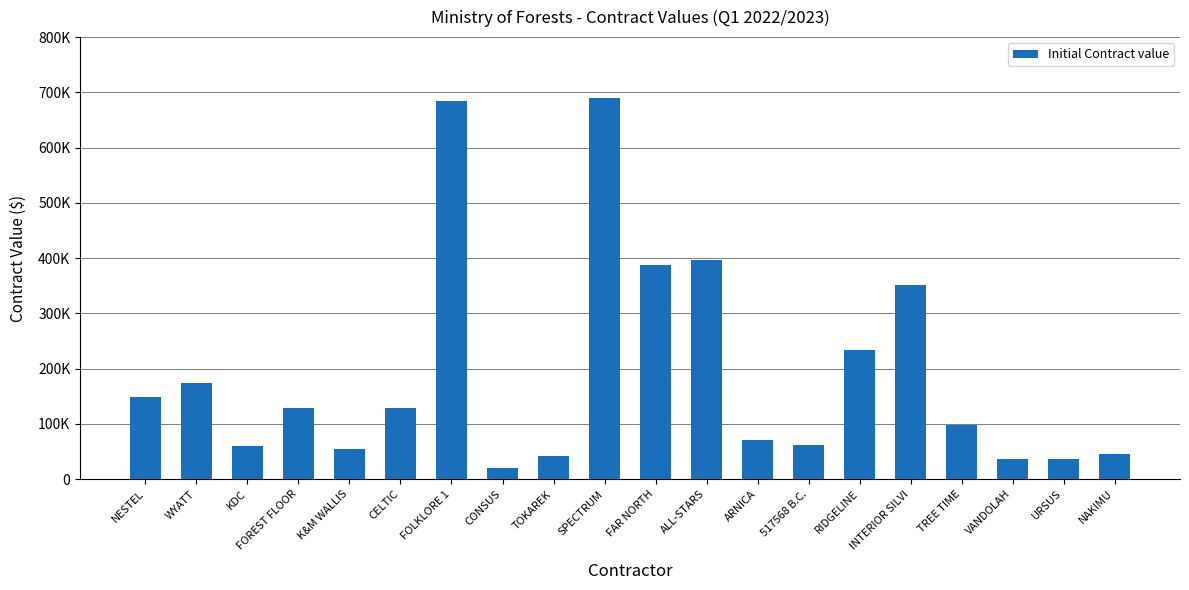

What is the smallest value displayed?

19852.5